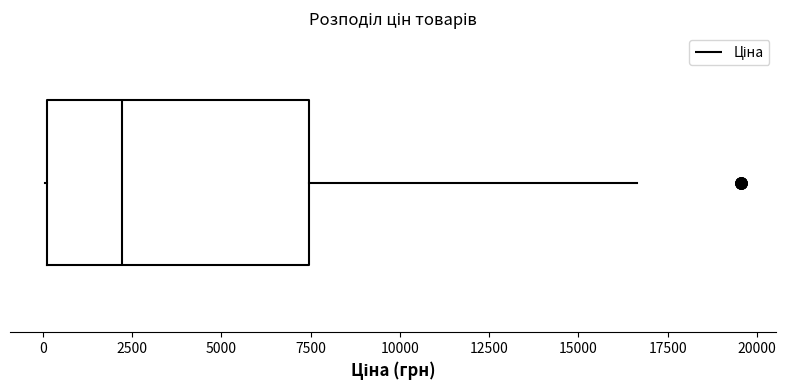

Transcribe this box plot: give where the median line is, the range the box spans, and where the two whiskers end, as read against the x-axis. The values are not printed on the chart, so give them approximately, as read against the axis.

median 2000, box 0 to 7500, whiskers 0 to 16500